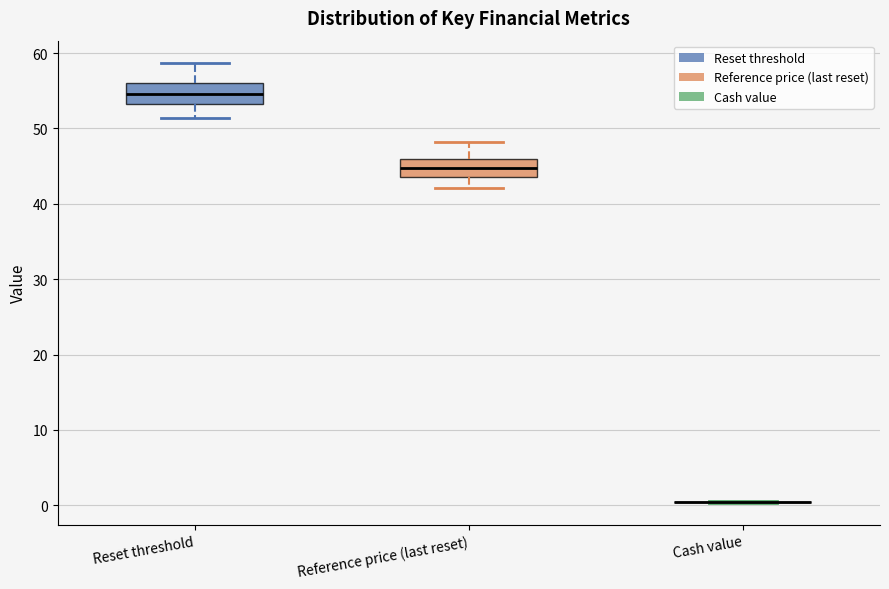

Where is the lower edge of the box for Reset threshold on the y-axis? The values are not printed on the chart, so give them approximately, as read against the axis.

53